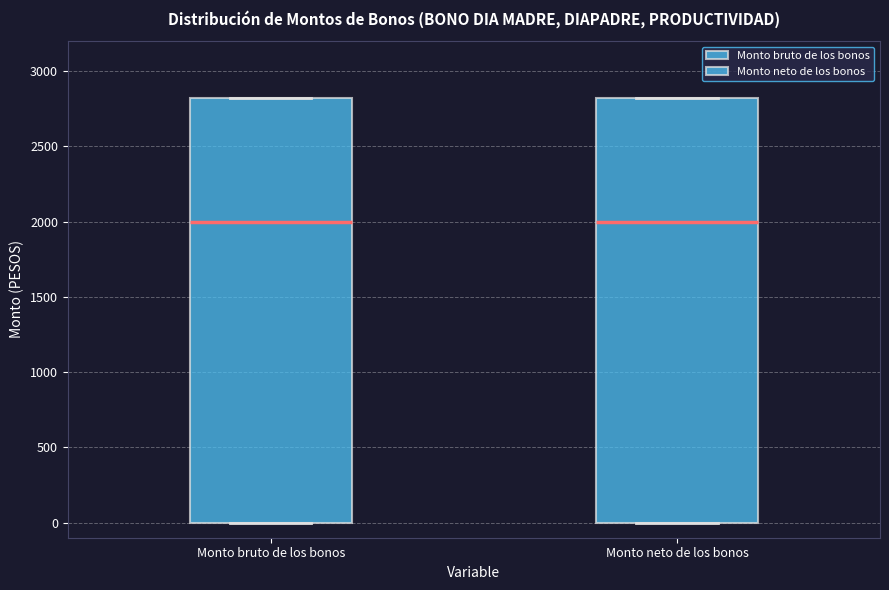

Reading left to right, read every box against the y-axis: the position of its median line, the range the box covers, and the ends of its whiskers. The values are not printed on the chart, so give them approximately, as read against the axis.

Monto bruto de los bonos: median 2000, box 0 to 2800, whiskers 0 to 2800
Monto neto de los bonos: median 2000, box 0 to 2800, whiskers 0 to 2800